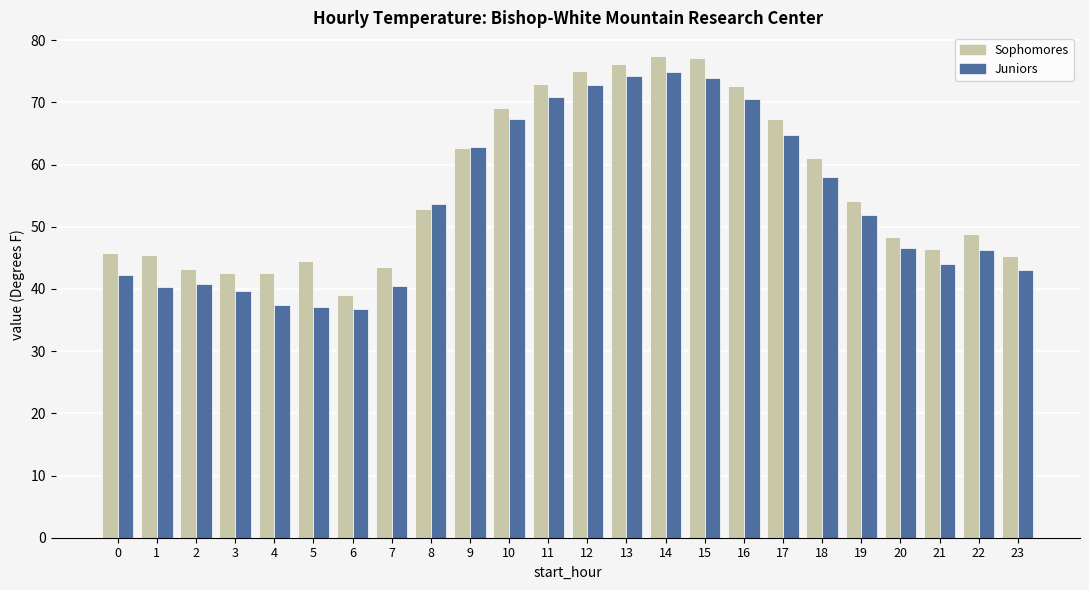

List the series in order of their overall mean, lowest first.

Juniors, Sophomores